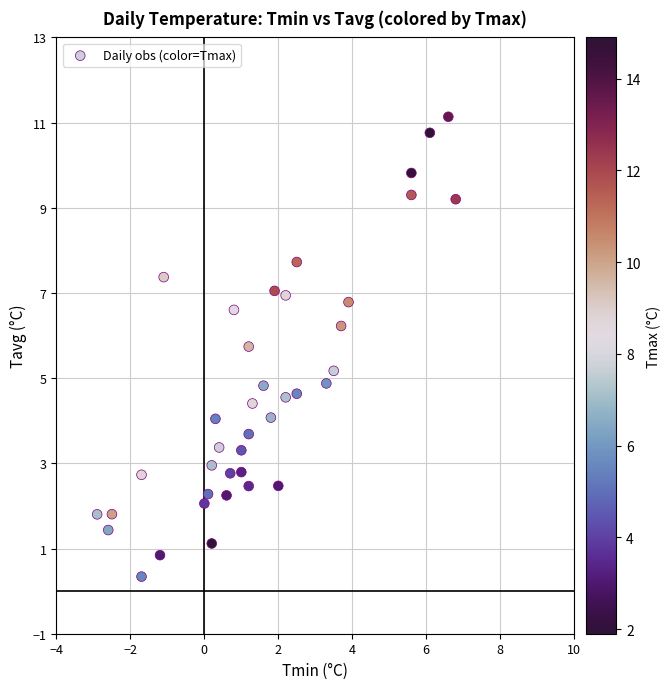

What is the range of X values (max minus min)?

9.7